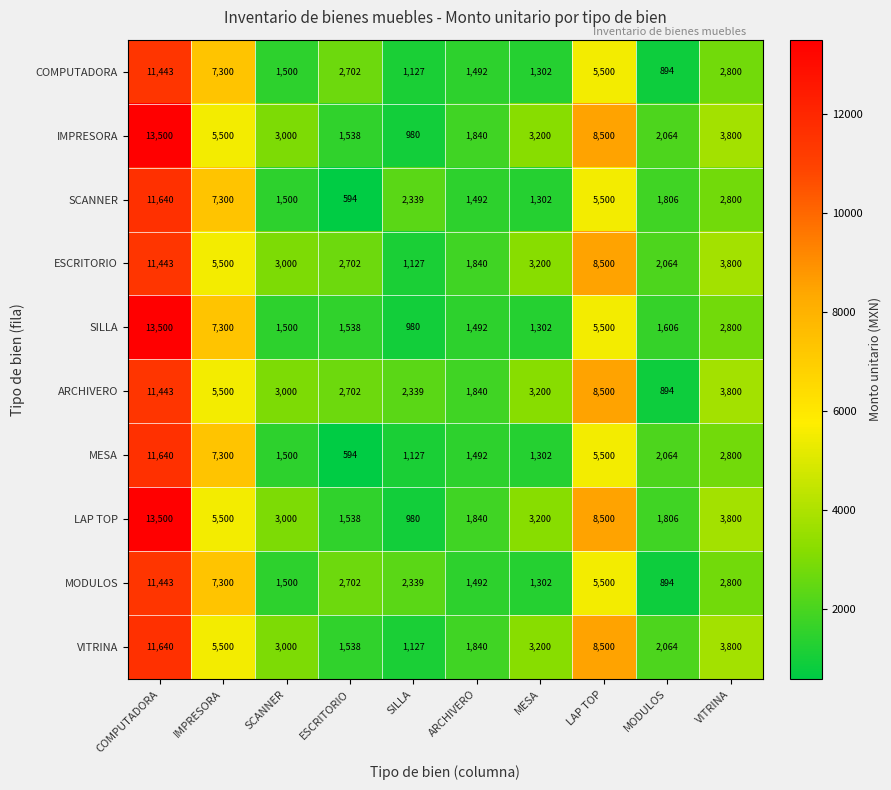

What is the difference between the highest and lowest values at SCANNER?

1500